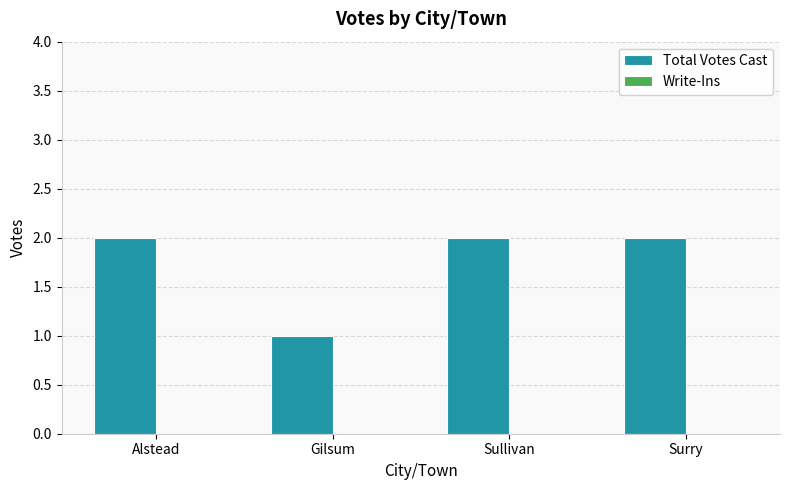

Reading left to right, transcribe all the data shown in this chart.

2	1	2	2